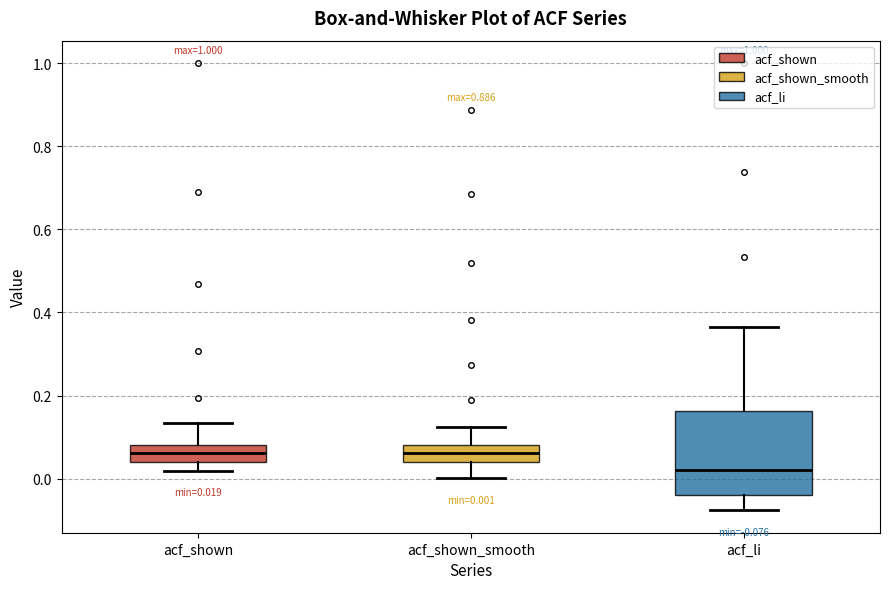

Which box's median line is the lowest?

acf_li